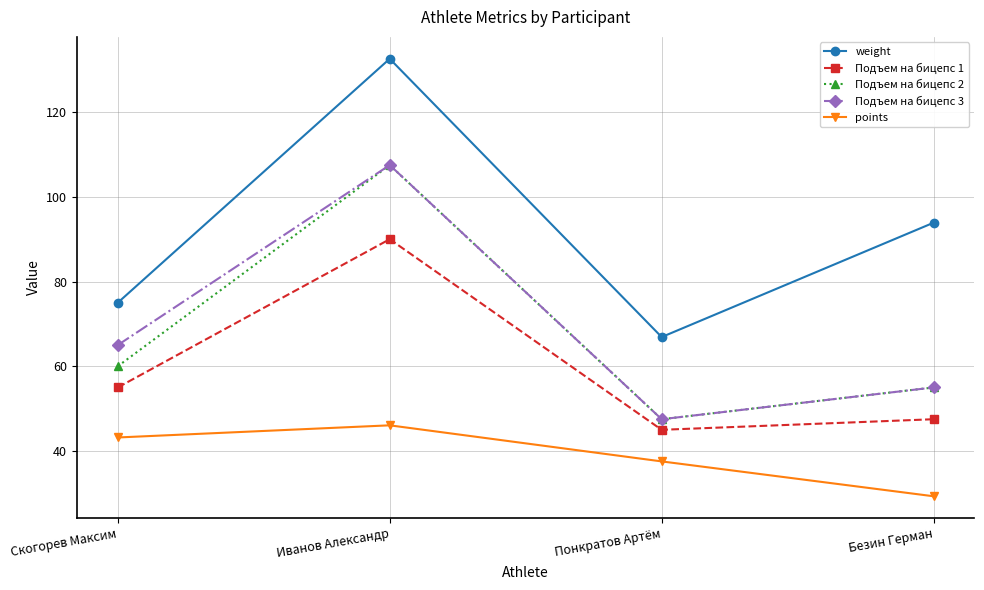

Which series has the widest spread of values?

weight